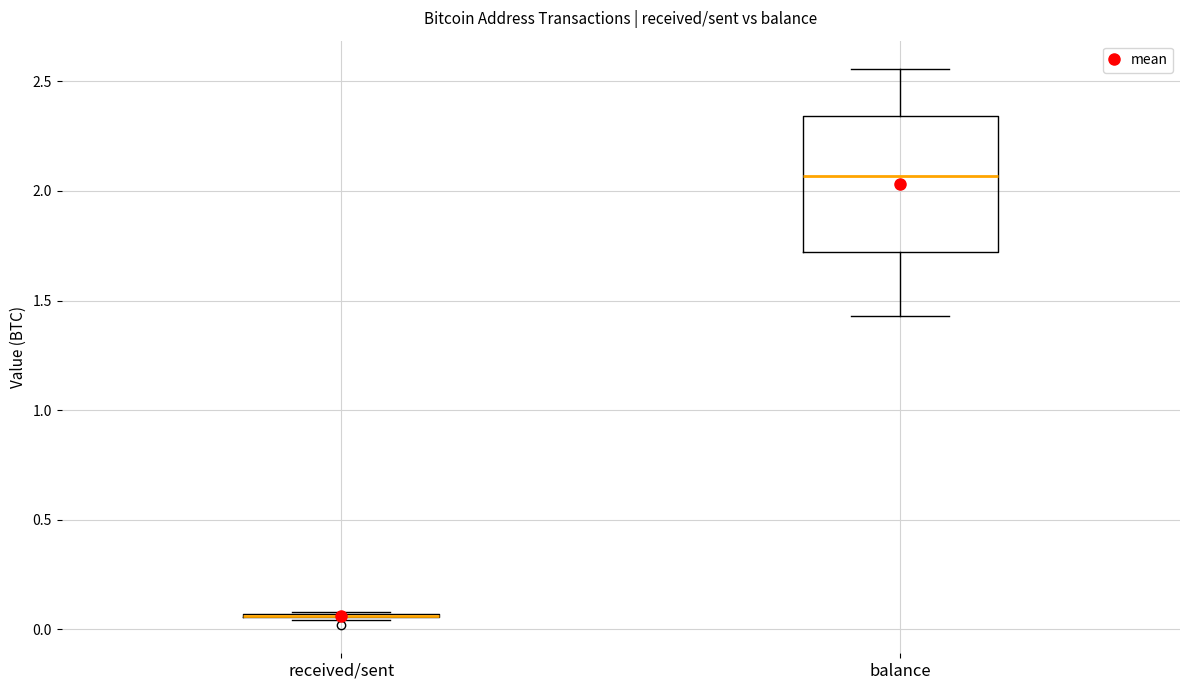

Reading left to right, transcribe this box plot: for each box, give where its median line is, the range the box spans, and where its two whiskers end, as read against the y-axis. The values are not printed on the chart, so give them approximately, as read against the axis.

received/sent: box collapsed to a line at 0.05, whiskers 0.05 to 0.10
balance: median 2.05, box 1.70 to 2.35, whiskers 1.45 to 2.55